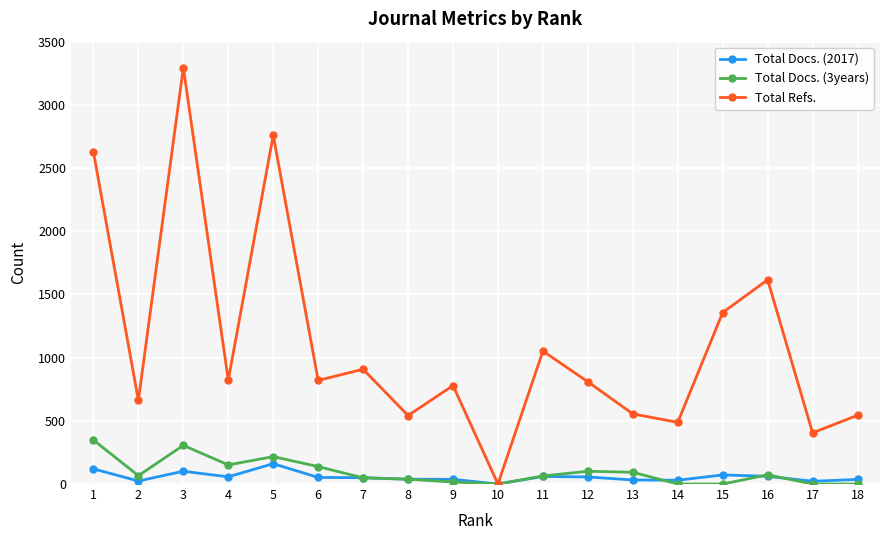

At which category does Total Refs. reach its first local valley?

2